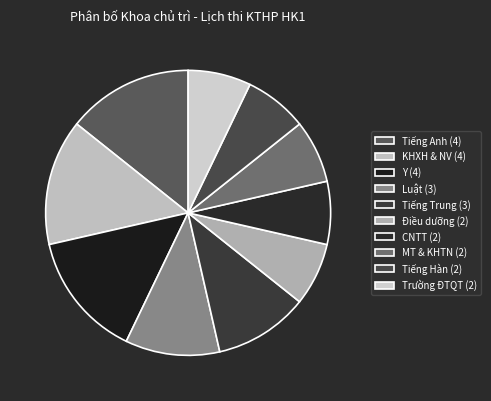

Between CNTT and KHXH & NV, which is larger?

KHXH & NV